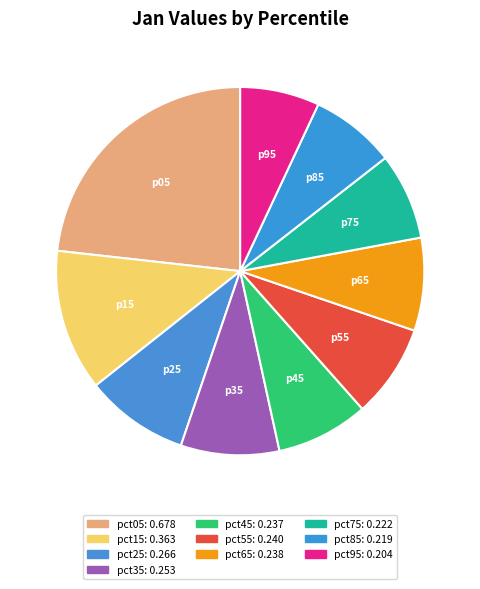

The pct85 slice represents 1% of the pie. True or false?

False